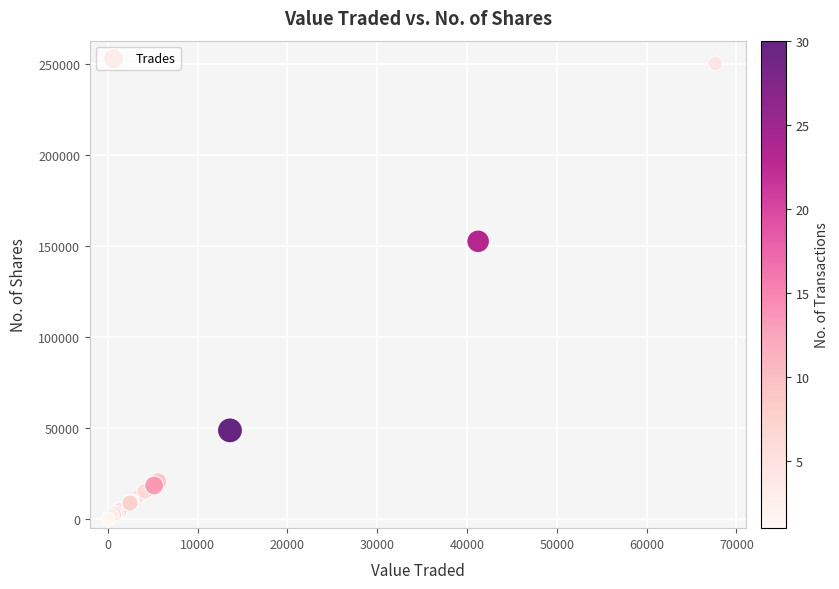

What Y value in the scatter plot is closest to 125286?

152722